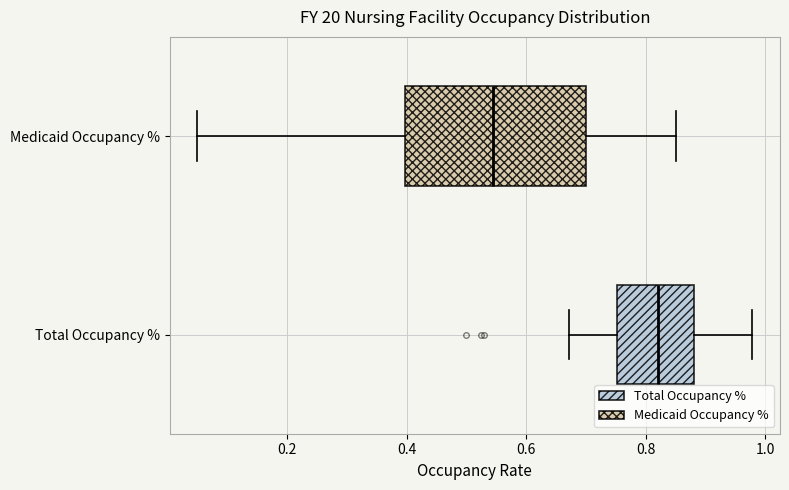

Reading bottom to top, transcribe this box plot: for each box, give where its median line is, the range the box spans, and where its two whiskers end, as read against the x-axis. The values are not printed on the chart, so give them approximately, as read against the axis.

Total Occupancy %: median 0.82, box 0.76 to 0.88, whiskers 0.68 to 0.98
Medicaid Occupancy %: median 0.54, box 0.40 to 0.70, whiskers 0.06 to 0.86